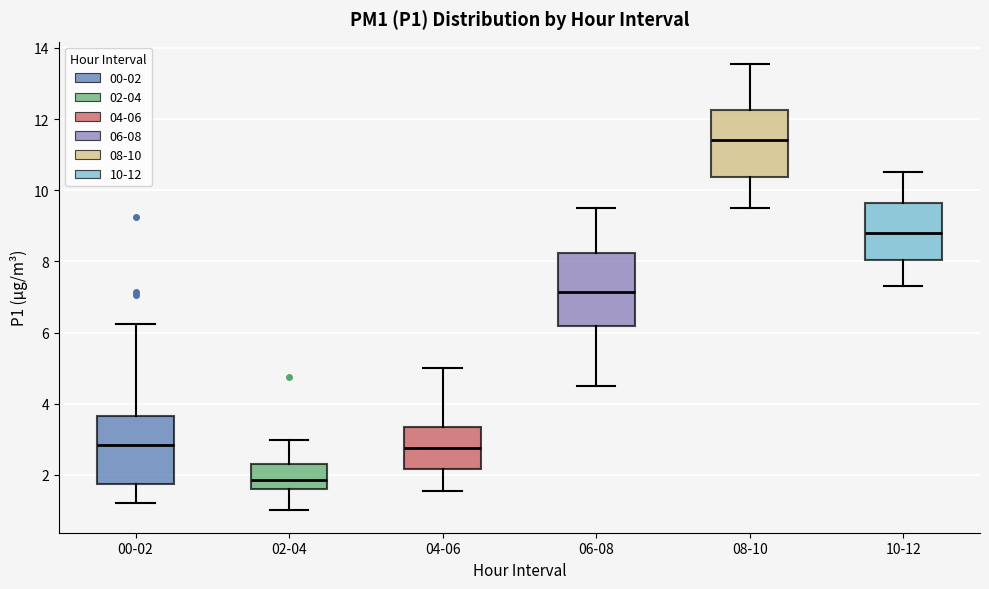

Reading left to right, transcribe this box plot: for each box, give where its median line is, the range the box spans, and where its two whiskers end, as read against the y-axis. The values are not printed on the chart, so give them approximately, as read against the axis.

00-02: median 2.8, box 1.8 to 3.6, whiskers 1.2 to 6.2
02-04: median 1.8, box 1.6 to 2.4, whiskers 1.0 to 3.0
04-06: median 2.8, box 2.2 to 3.4, whiskers 1.6 to 5.0
06-08: median 7.2, box 6.2 to 8.2, whiskers 4.6 to 9.6
08-10: median 11.4, box 10.4 to 12.2, whiskers 9.6 to 13.6
10-12: median 8.8, box 8.0 to 9.6, whiskers 7.4 to 10.6